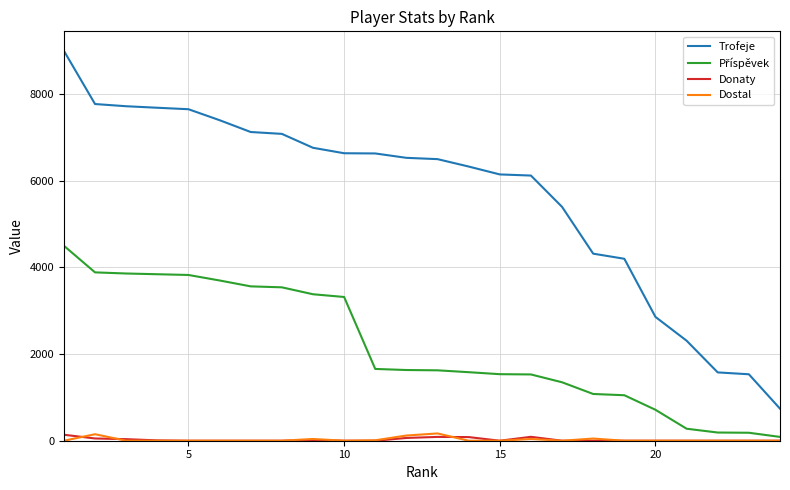

Which series has the widest spread of values?

Trofeje